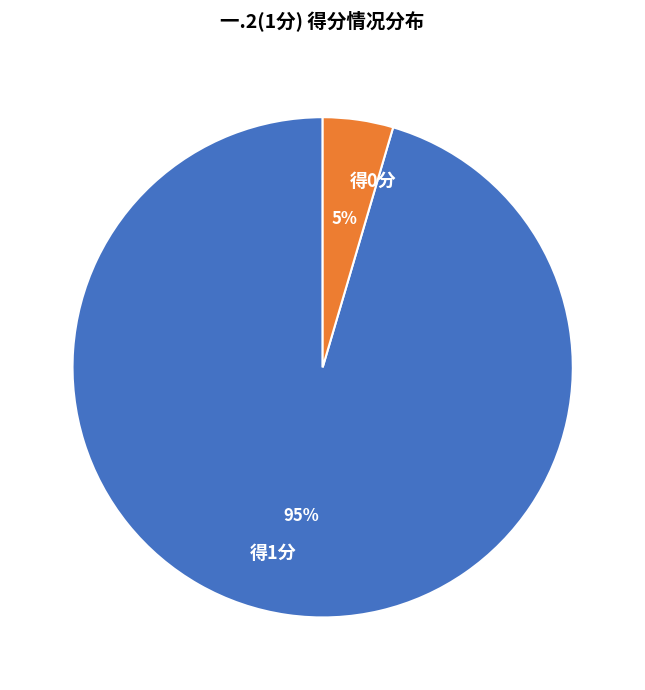

How many segments does this pie chart have?

2